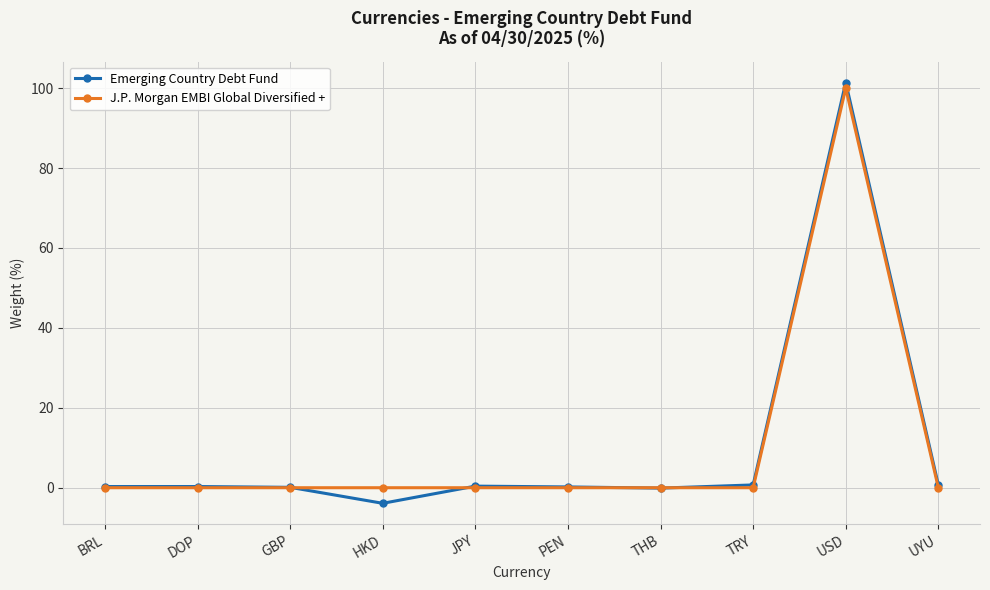

Which series has the largest range (max minus min)?

Emerging Country Debt Fund